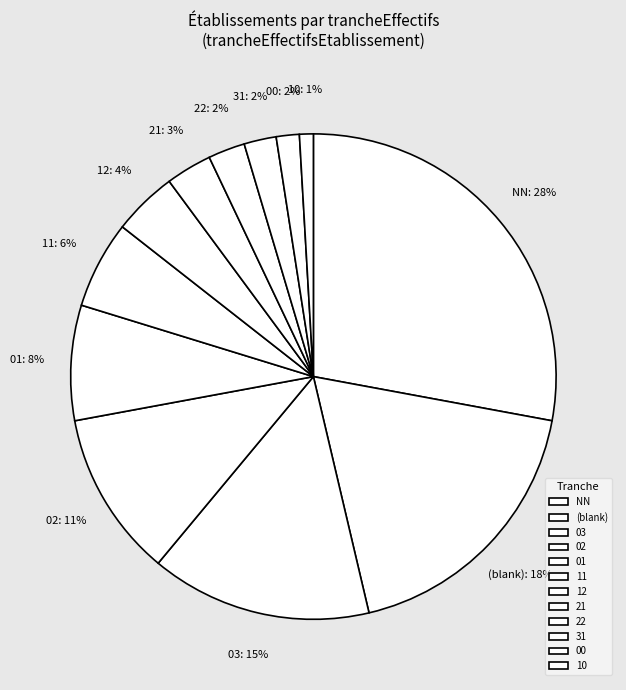

To the nearest percent, what is the average slice percentage?

8%